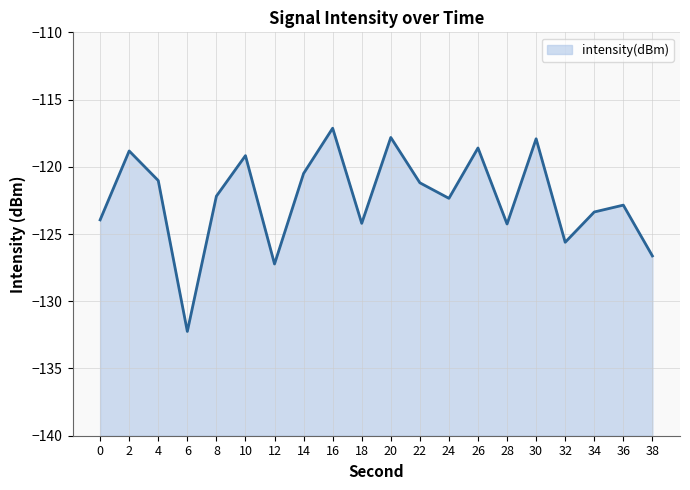

The chart shows a value of -79.4 at 26. True or false?

False